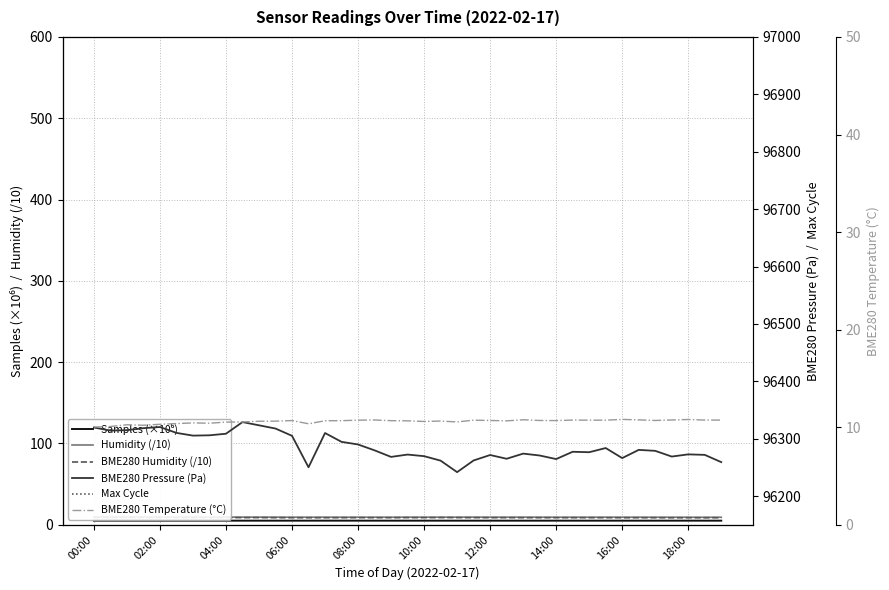

Count the number of data series in this chart.

6